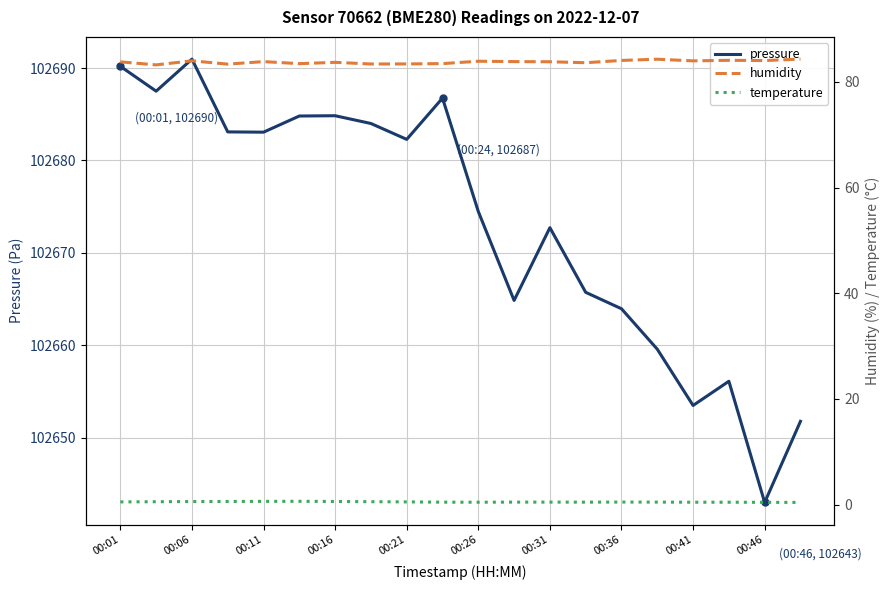

The pressure series shows 102683.1 at 00:11. True or false?

True